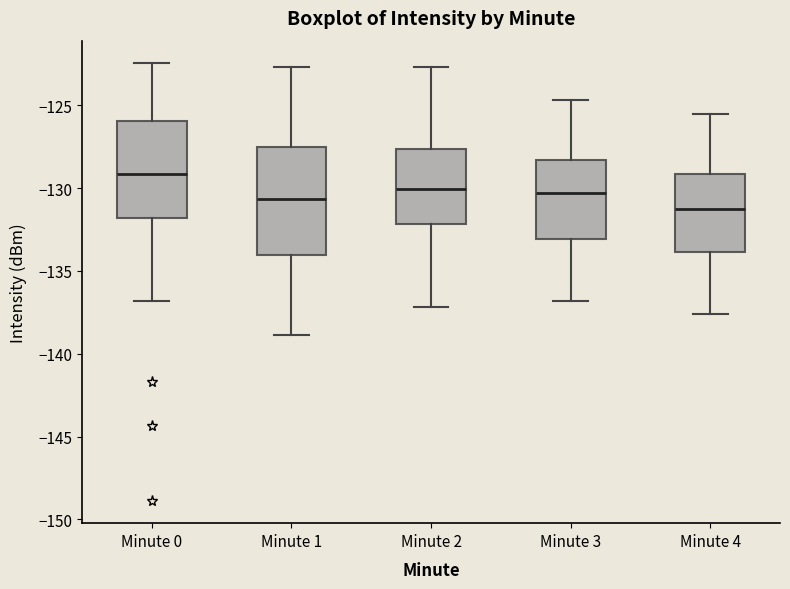

Where is the upper edge of the box for Minute 0 on the y-axis? The values are not printed on the chart, so give them approximately, as read against the axis.

-126.0